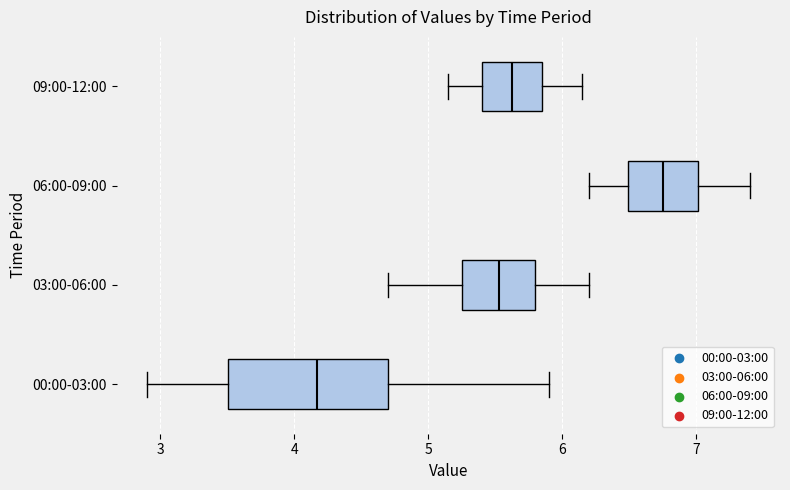

Comparing the boxes themselves (not the whiskers), which one is the widest?

00:00-03:00